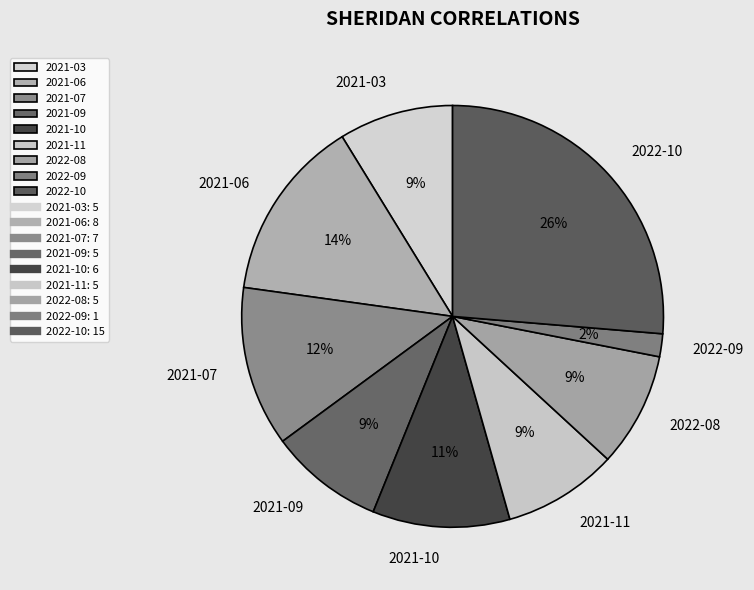

How many segments does this pie chart have?

9